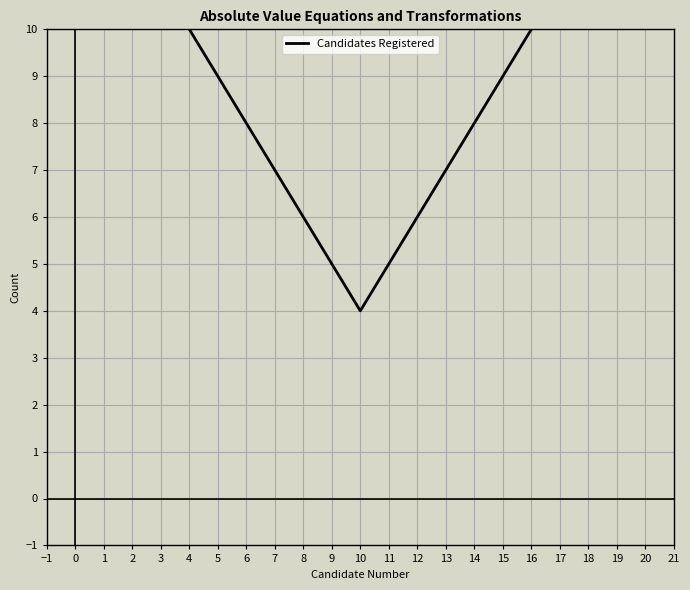

What is the approximate value at 5, to the nearest 5?

10